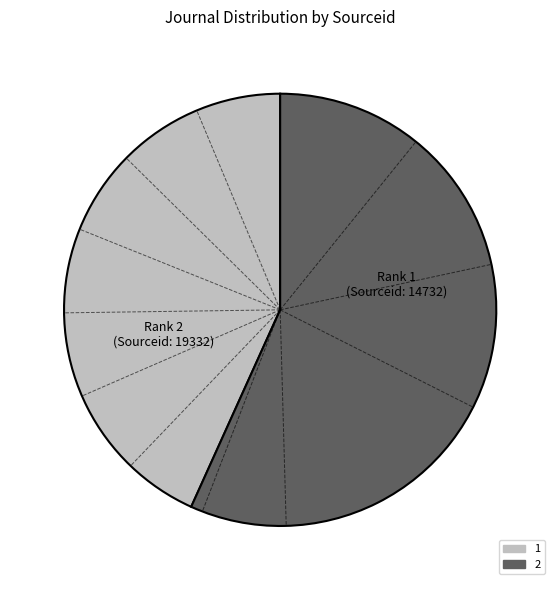

What is the ratio of the value at 1 to the value at 2?

0.8